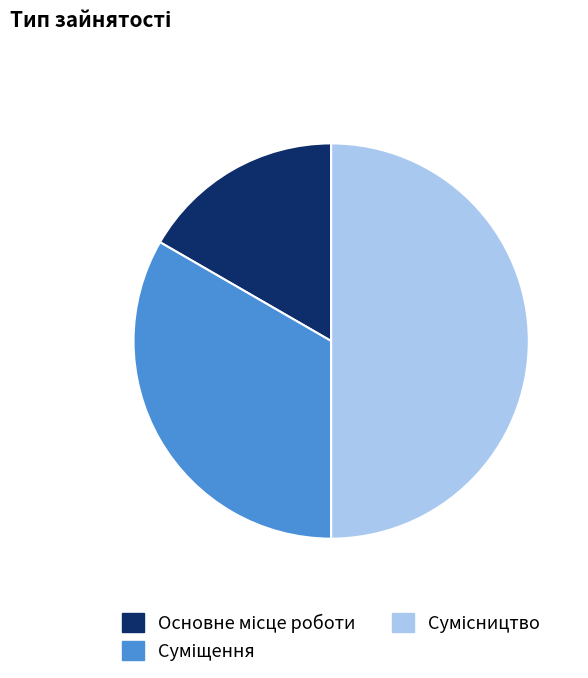

How many segments does this pie chart have?

3